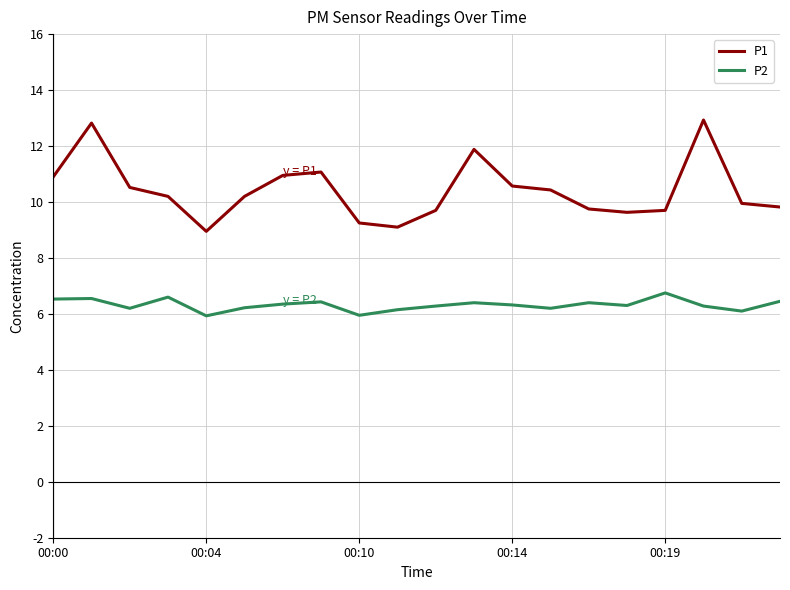

How many categories are shown in the chart?

20